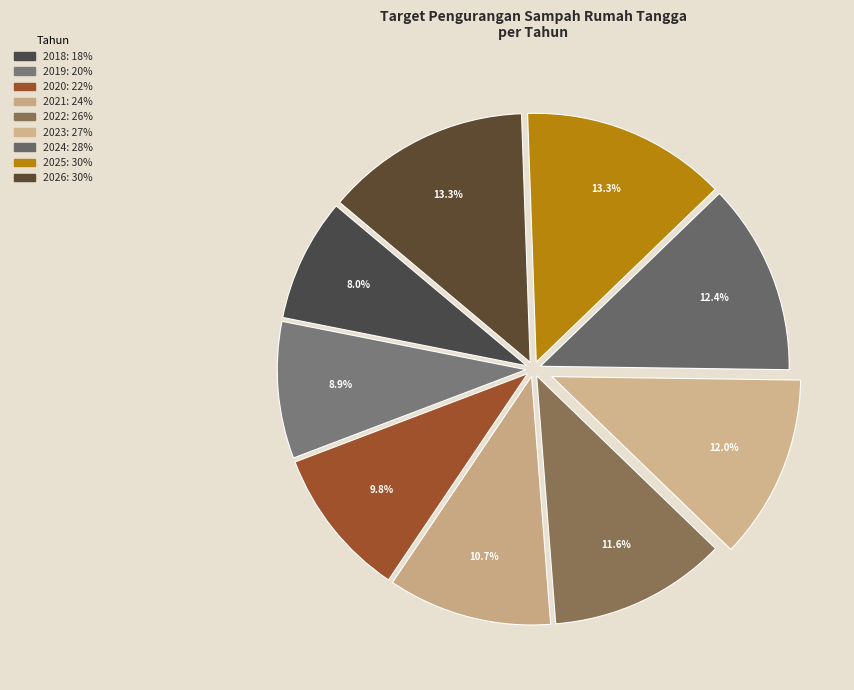

Which slice is the largest?

2025